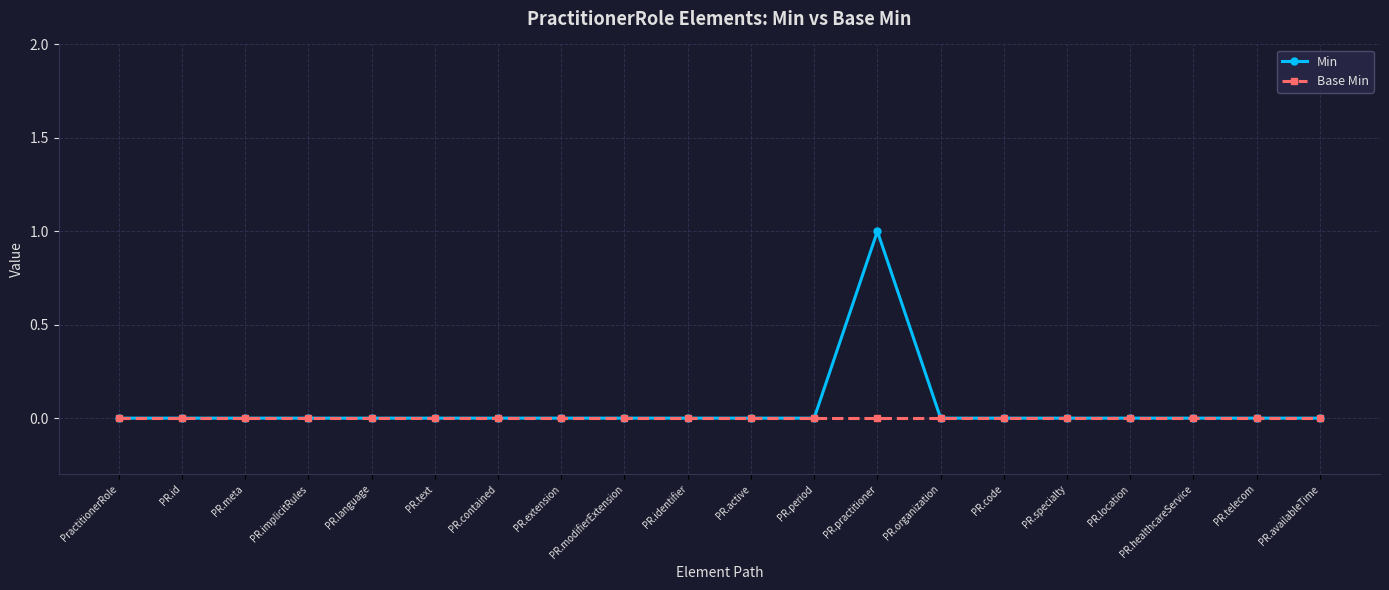

Reading left to right, transcribe all the data shown in this chart.

Min: PractitionerRole=0	PR.id=0	PR.meta=0	PR.implicitRules=0	PR.language=0	PR.text=0	PR.contained=0	PR.extension=0	PR.modifierExtension=0	PR.identifier=0	PR.active=0	PR.period=0	PR.practitioner=1	PR.organization=0	PR.code=0	PR.specialty=0	PR.location=0	PR.healthcareService=0	PR.telecom=0	PR.availableTime=0
Base Min: PractitionerRole=0	PR.id=0	PR.meta=0	PR.implicitRules=0	PR.language=0	PR.text=0	PR.contained=0	PR.extension=0	PR.modifierExtension=0	PR.identifier=0	PR.active=0	PR.period=0	PR.practitioner=0	PR.organization=0	PR.code=0	PR.specialty=0	PR.location=0	PR.healthcareService=0	PR.telecom=0	PR.availableTime=0